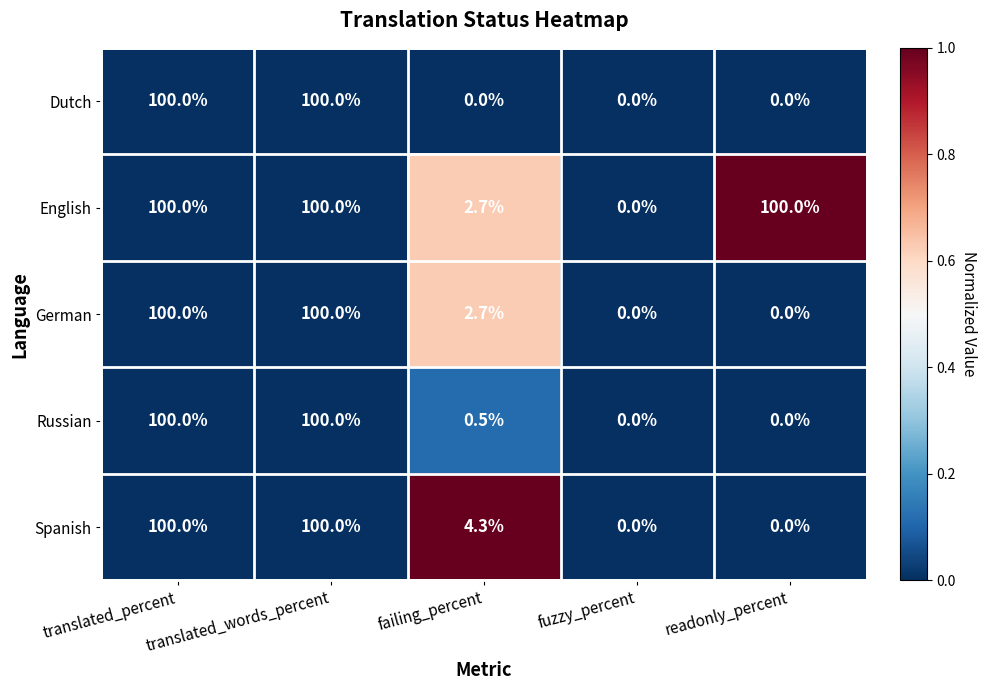

What is the greatest value displayed?

100.0